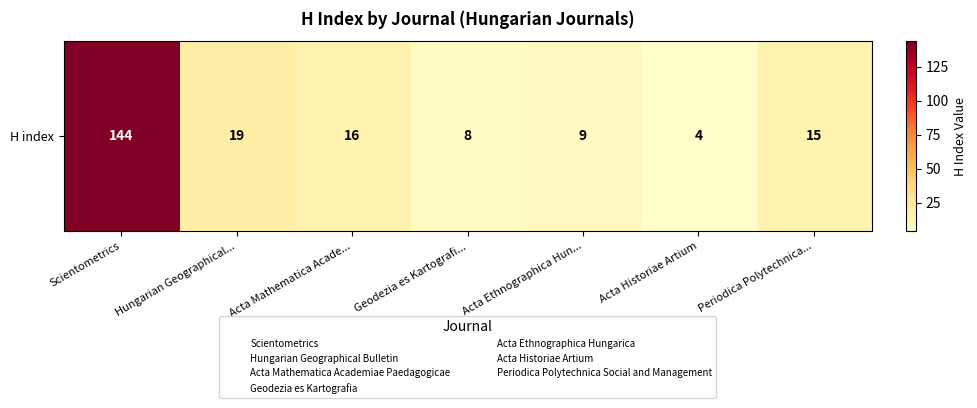

Reading left to right, what are all the values shown in this chart?

Scientometrics=144	Hungarian Geographical...=19	Acta Mathematica Acade...=16	Geodezia es Kartografi...=8	Acta Ethnographica Hun...=9	Acta Historiae Artium=4	Periodica Polytechnica...=15